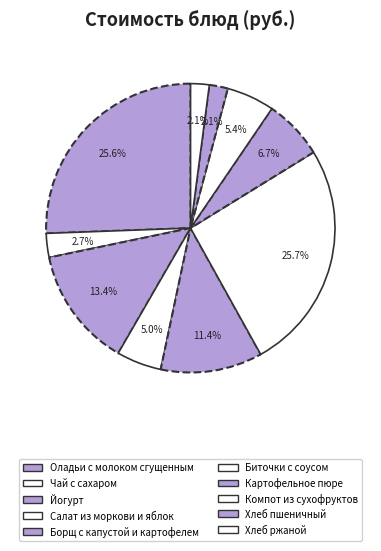

How much of the chart is everything except Биточки с соусом?

74.3%